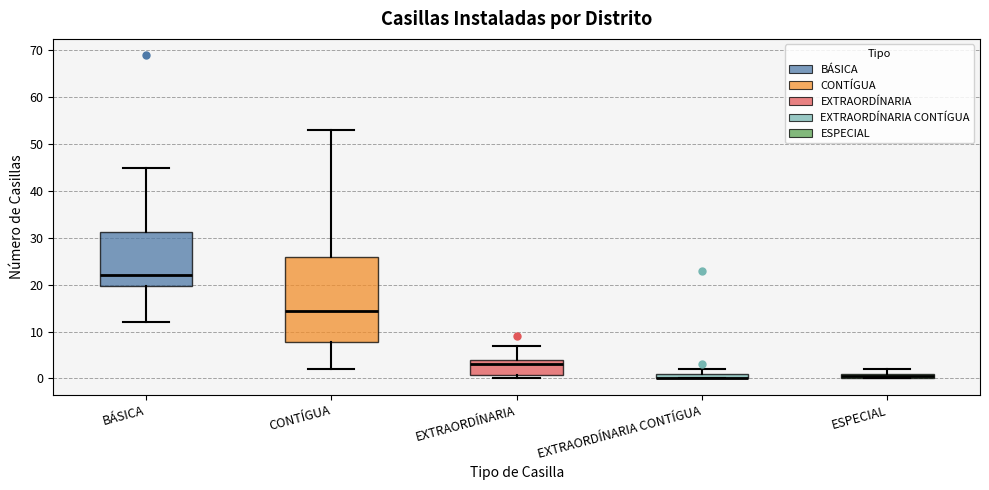

Which box is the tallest, from its lower edge to its upper edge?

CONTÍGUA